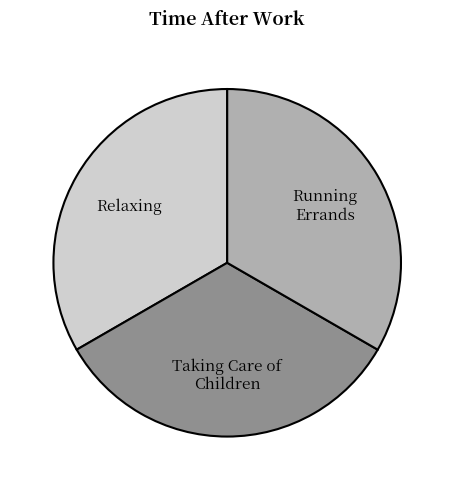

What is the ratio of the value at Running Errands to the value at Relaxing?

1.0